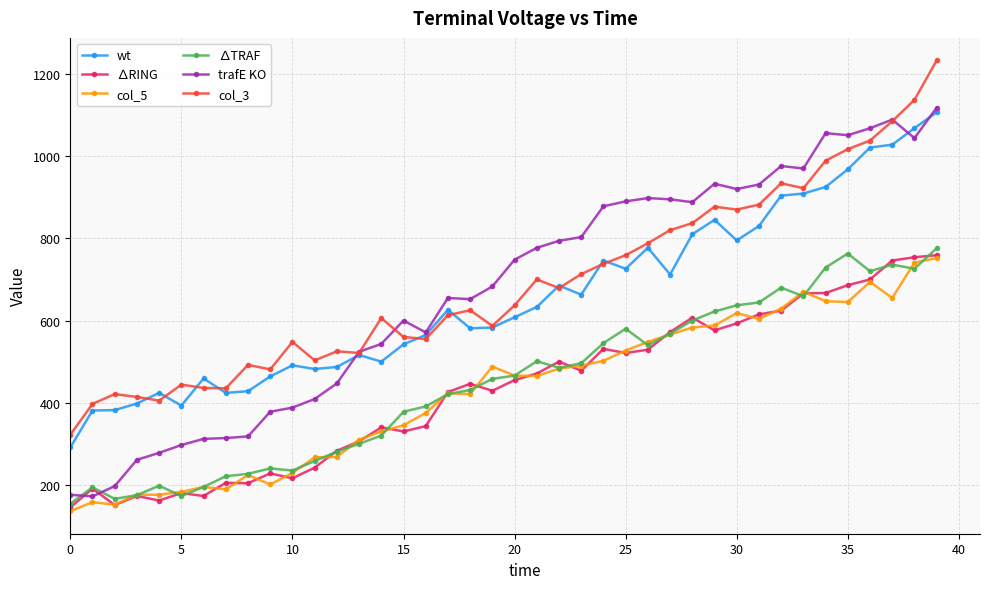

What are all the series names shown in the legend?

wt, ∆RING, col_5, ∆TRAF, trafE KO, col_3